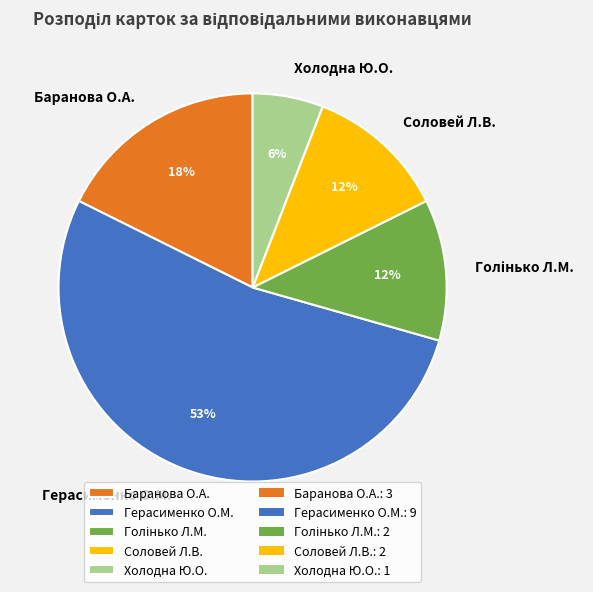

What percentage is the Холодна Ю.О. slice, to the nearest percent?

6%